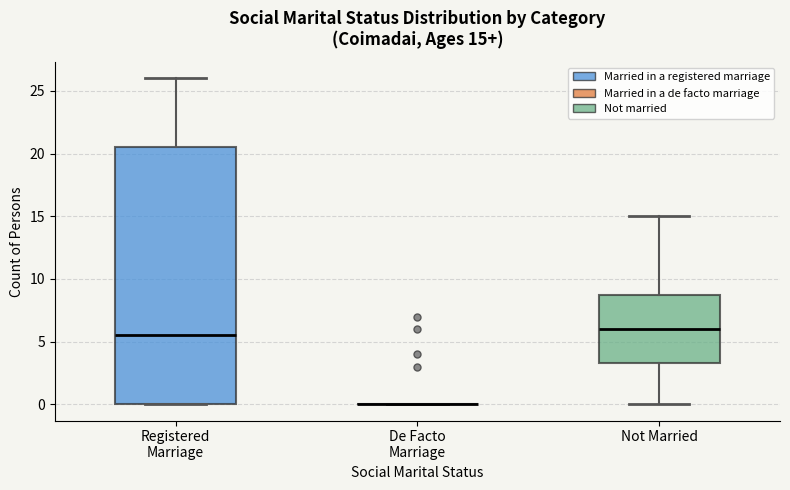

Which box is the tallest, from its lower edge to its upper edge?

Registered Marriage